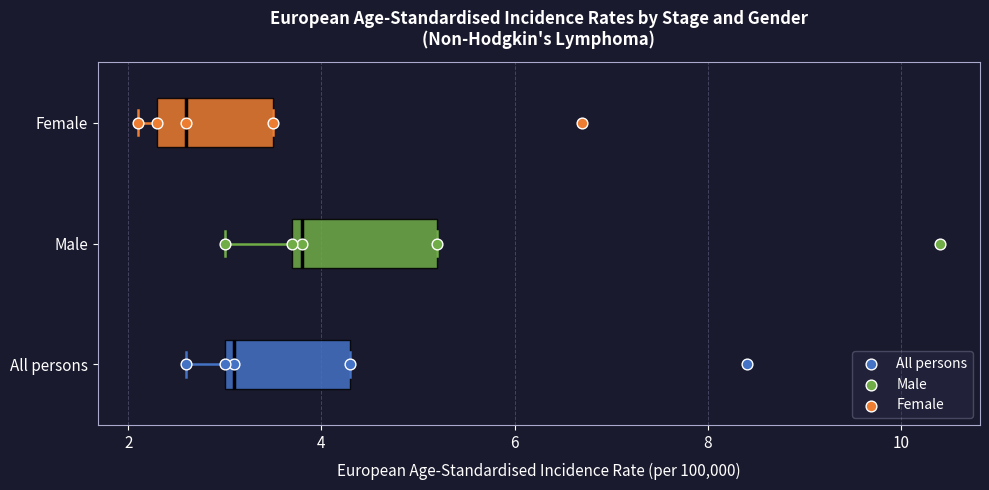

Reading bottom to top, transcribe this box plot: for each box, give where its median line is, the range the box spans, and where its two whiskers end, as read against the x-axis. The values are not printed on the chart, so give them approximately, as read against the axis.

All persons: median 3.2, box 3.0 to 4.4, whiskers 2.6 to 4.4
Male: median 3.8 (just right of the box's left edge), box 3.8 to 5.2, whiskers 3.0 to 5.2
Female: median 2.6, box 2.4 to 3.6, whiskers 2.2 to 3.6